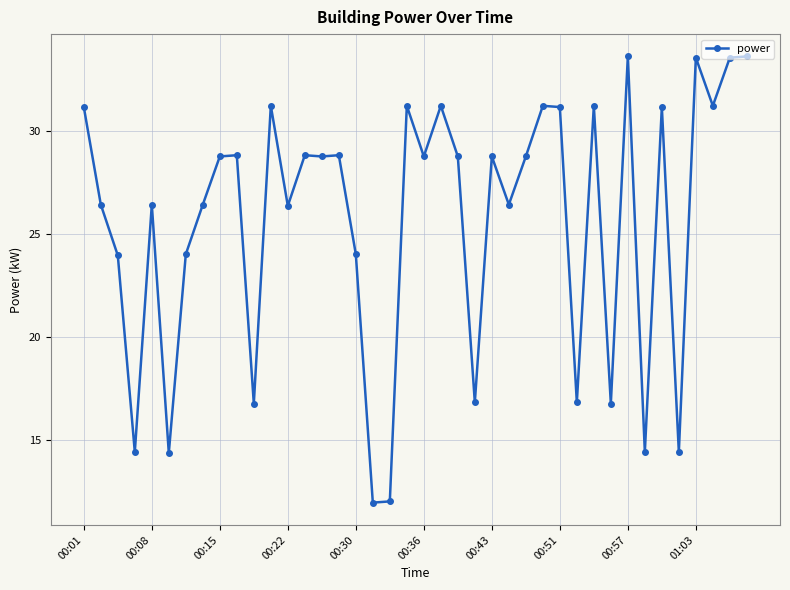

What is the maximum value shown in the chart?

33.6